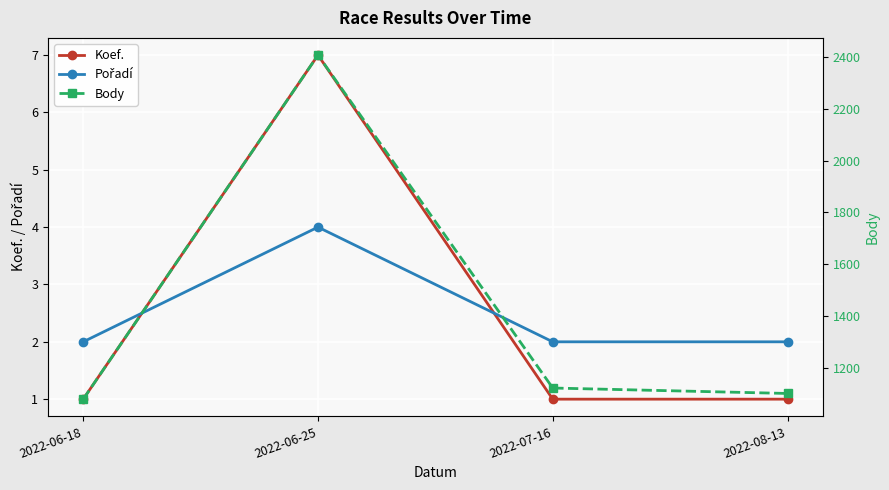

What is the lowest value of the Koef. series?

1